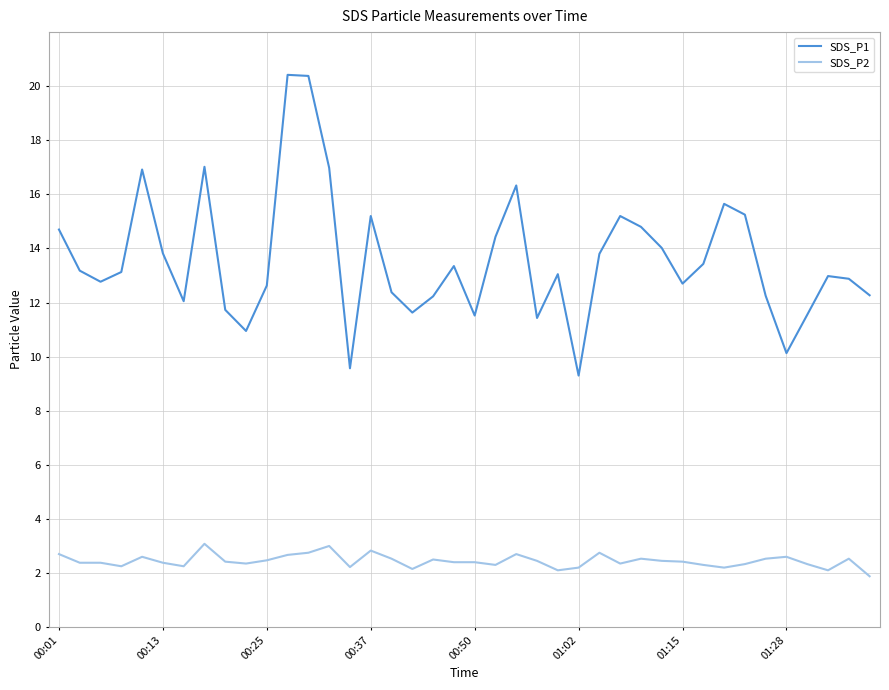

List the series in order of their peak value, highest first.

SDS_P1, SDS_P2